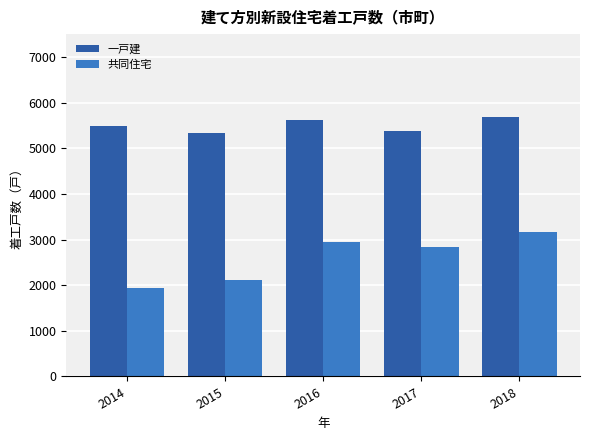

What is the total value across all series at 2014?

7427